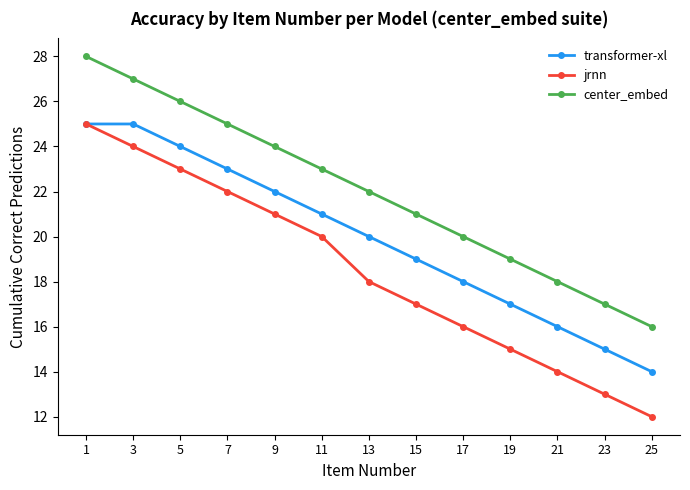

What is the highest value of the transformer-xl series?

25